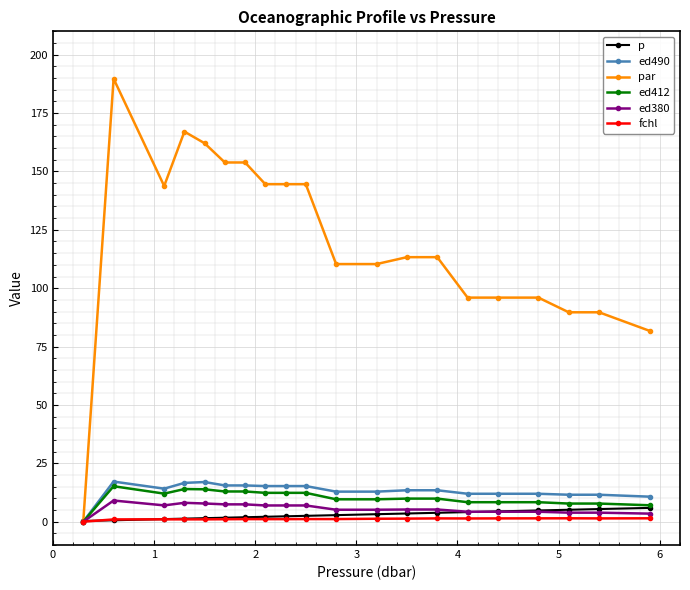

Which series has the largest range (max minus min)?

par